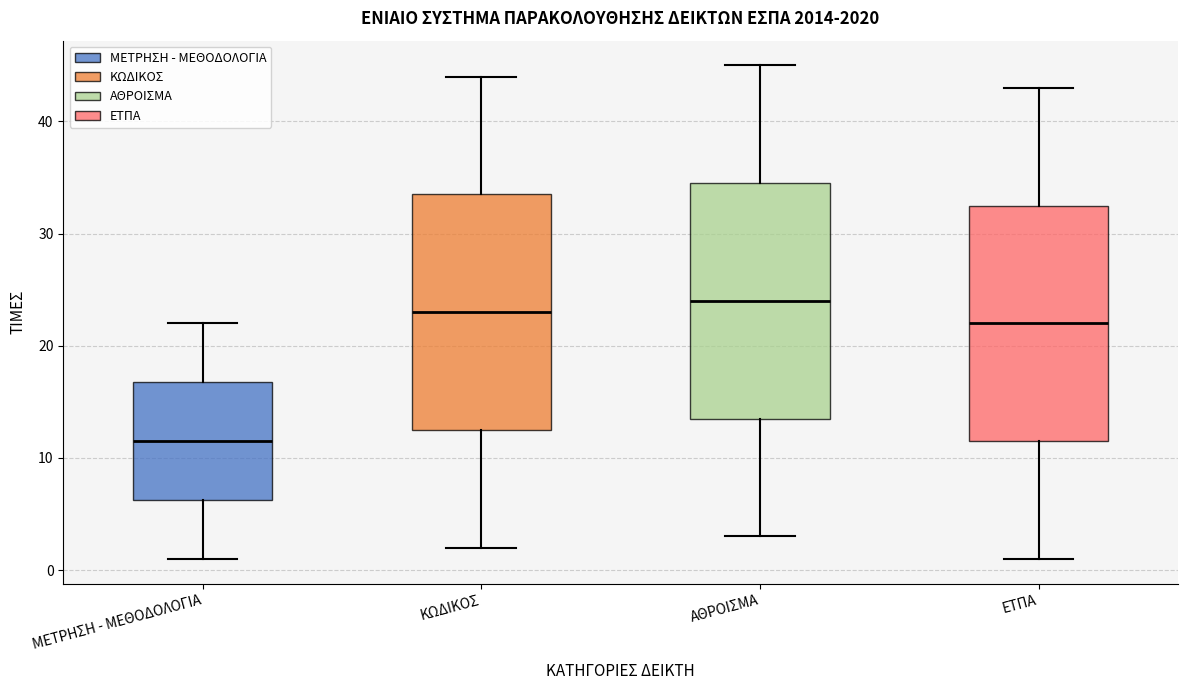

Reading left to right, transcribe this box plot: for each box, give where its median line is, the range the box spans, and where its two whiskers end, as read against the y-axis. The values are not printed on the chart, so give them approximately, as read against the axis.

ΜΕΤΡΗΣΗ - ΜΕΘΟΔΟΛΟΓΙΑ: median 12, box 6 to 17, whiskers 1 to 22
ΚΩΔΙΚΟΣ: median 23, box 13 to 34, whiskers 2 to 44
ΑΘΡΟΙΣΜΑ: median 24, box 14 to 35, whiskers 3 to 45
ΕΤΠΑ: median 22, box 12 to 33, whiskers 1 to 43